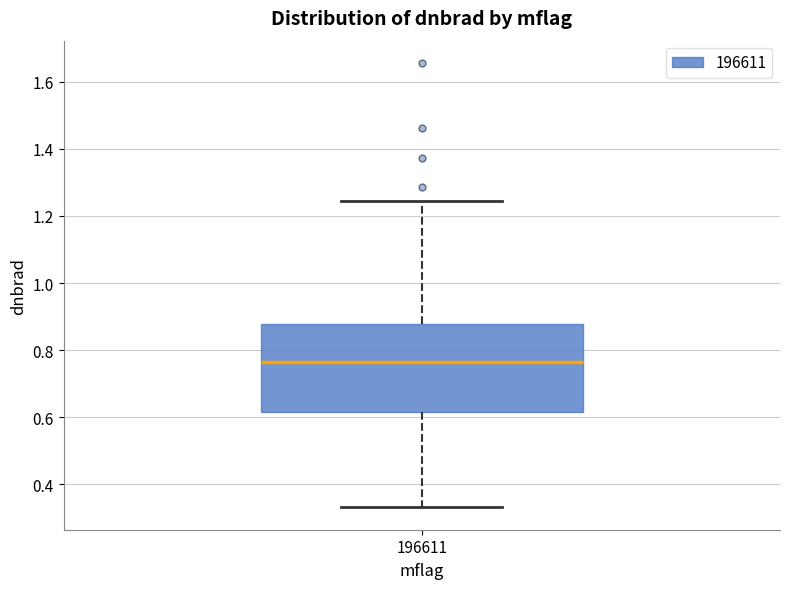

Read this box plot against the y-axis: the position of the median line, the range covered by the box, and the ends of both whiskers. The values are not printed on the chart, so give them approximately, as read against the axis.

median 0.76, box 0.62 to 0.88, whiskers 0.34 to 1.24